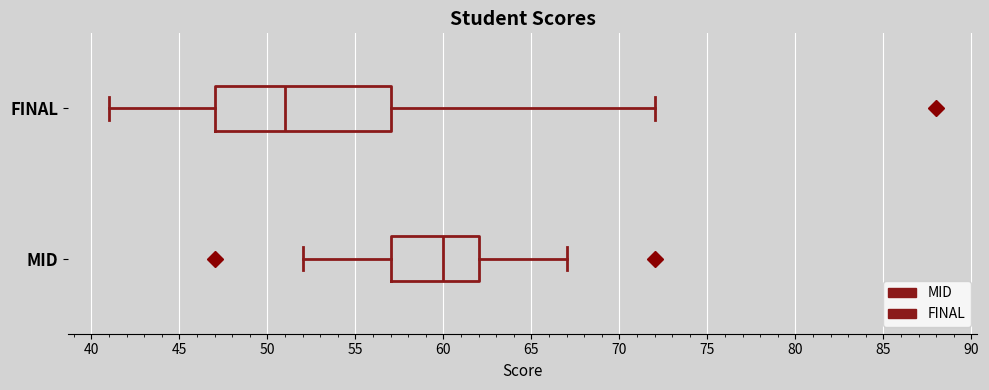

Comparing the boxes themselves (not the whiskers), which one is the widest?

FINAL